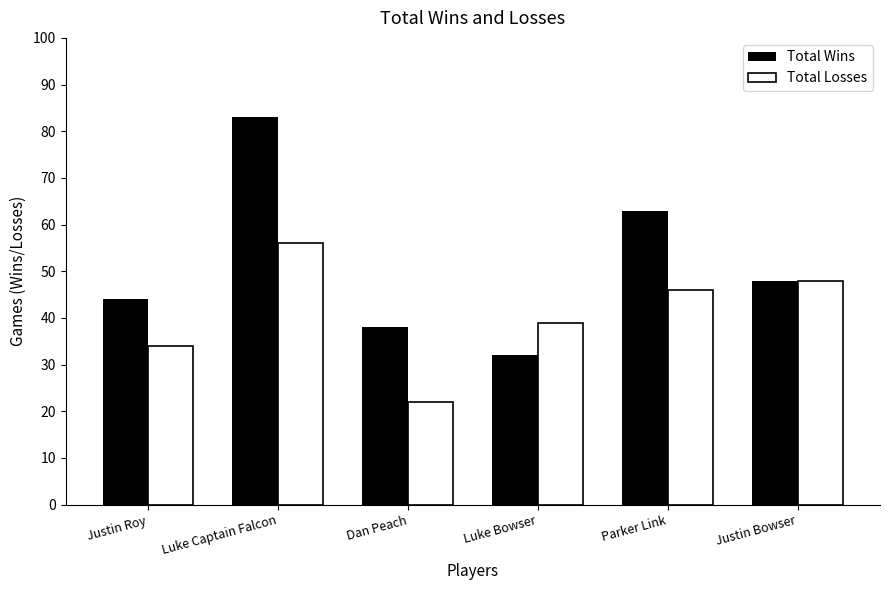

What is the highest value of the Total Wins series?

83